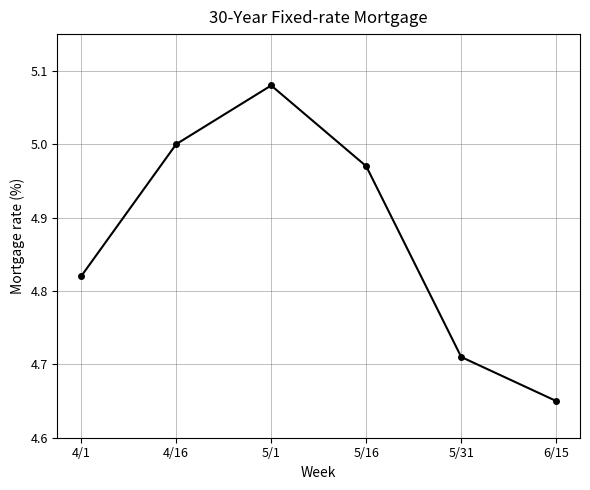

True or false: the data has more than 0 interior local peaks.

True